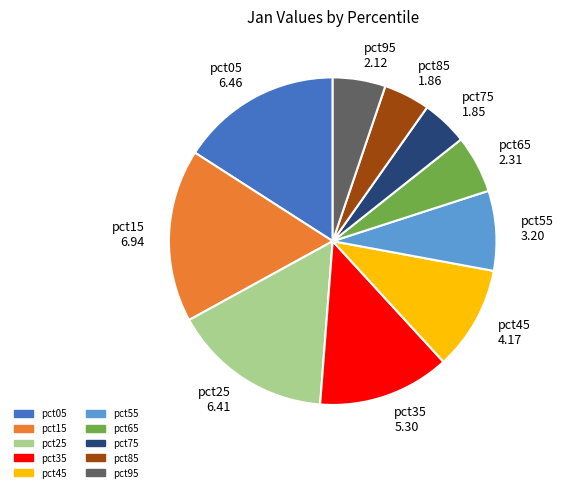

Is it true that pct15 is 2% of the pie?

False